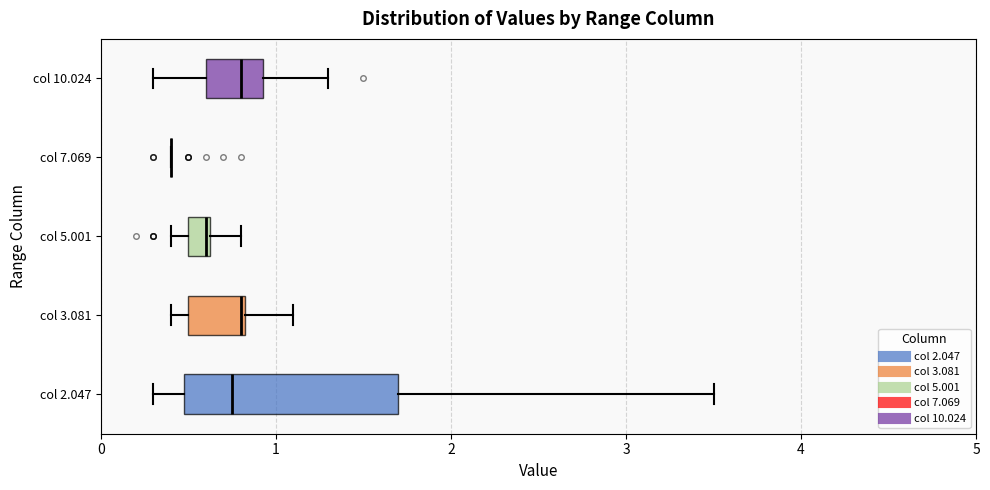

Which box is the widest, from its left edge to its right edge?

col 2.047